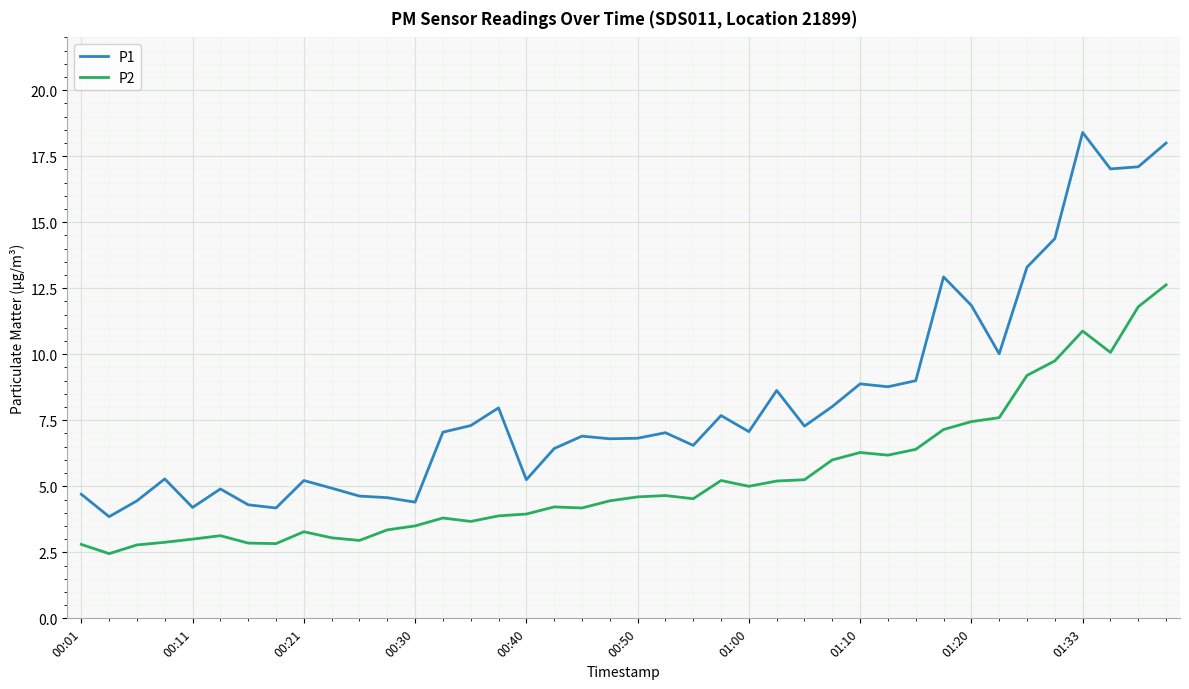

Which series has the largest total across all categories?

P1